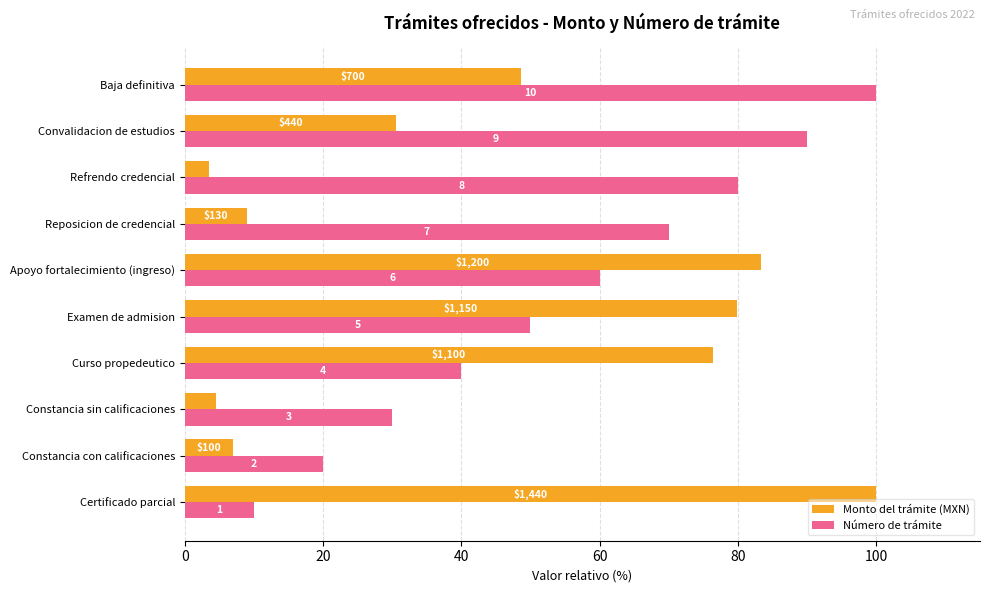

List the series in order of their peak value, lowest first.

Monto del trámite (MXN), Número de trámite